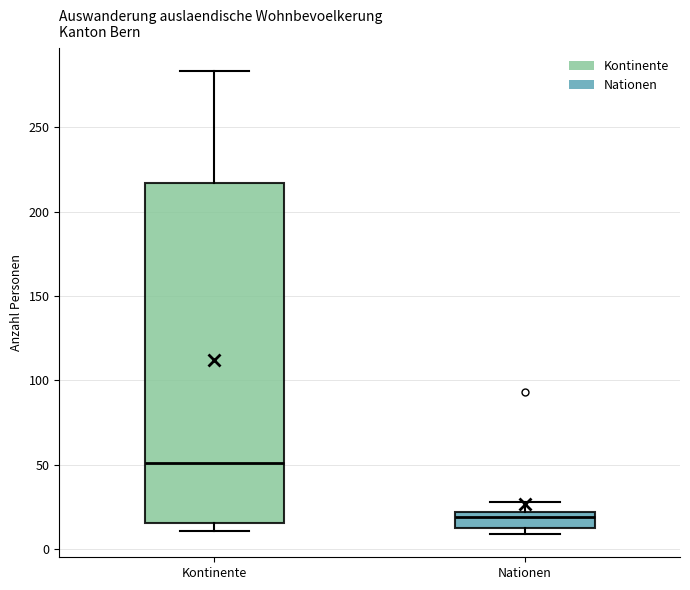

Where does the upper whisker of the box for Nationen end on the y-axis? The values are not printed on the chart, so give them approximately, as read against the axis.

30